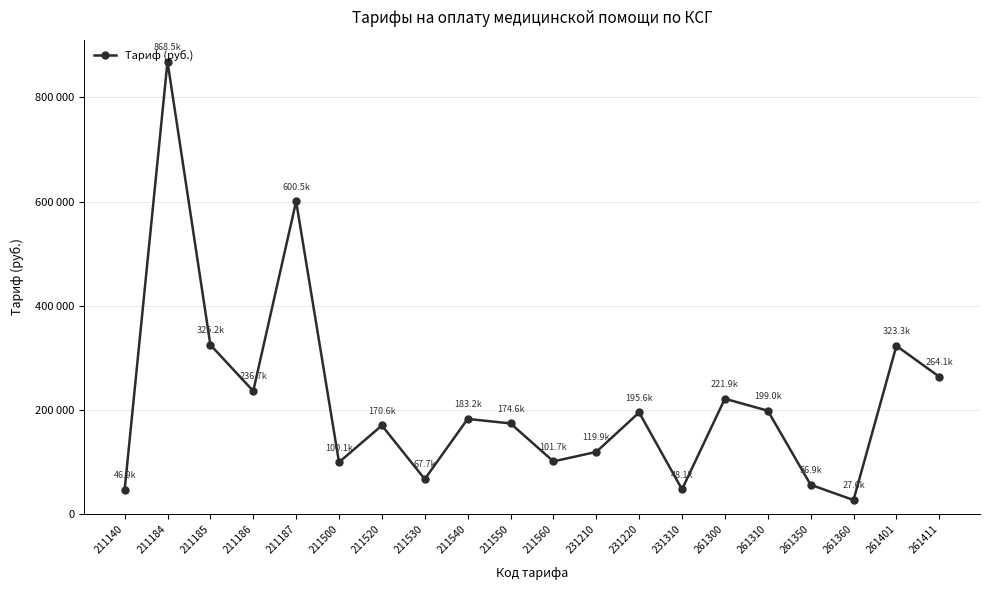

What is the difference between the second highest and minimum values?

572857.4